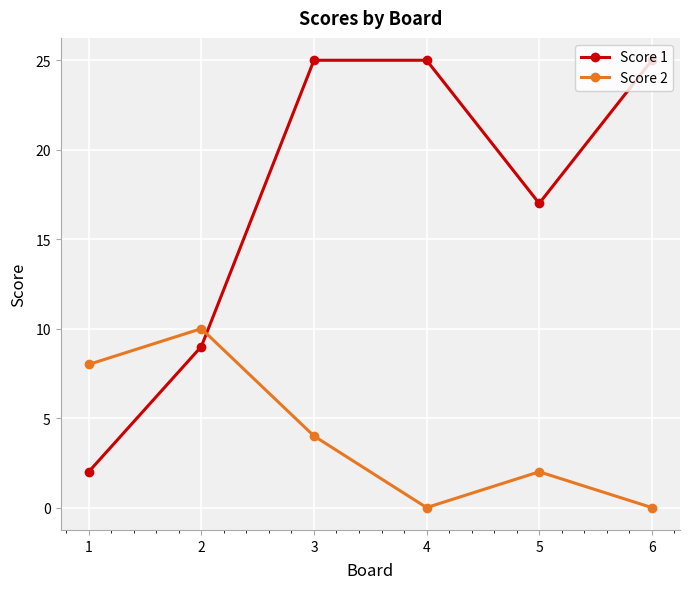

List the series in order of their peak value, lowest first.

Score 2, Score 1